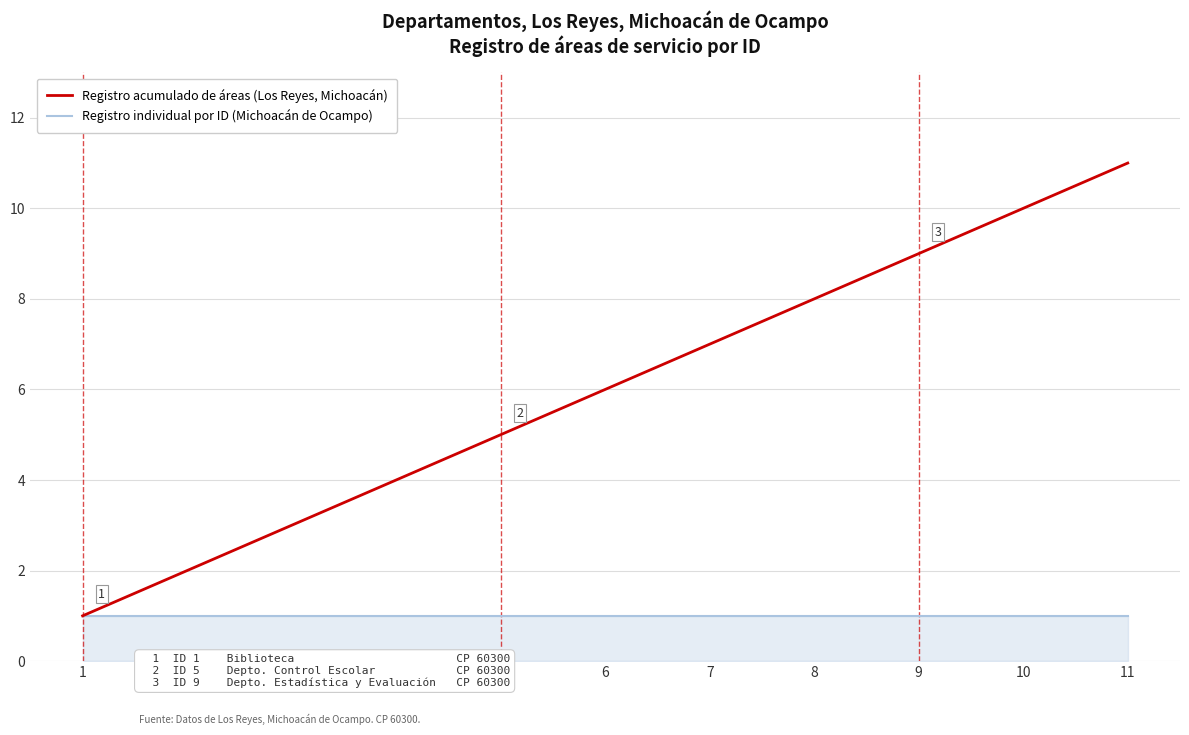

What is the difference between the maximum and minimum values in the Registro acumulado de áreas (Los Reyes, Michoacán) series?

10